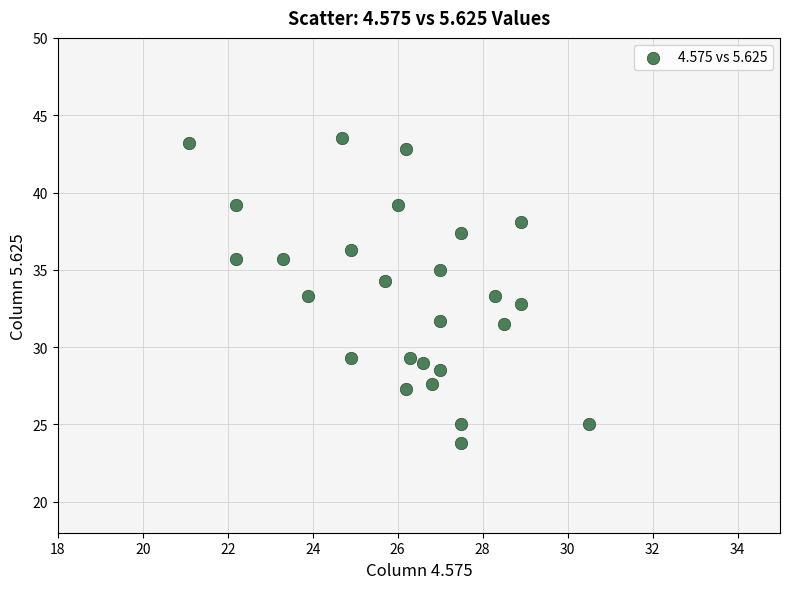

What is the range of Y values (max minus min)?

19.7